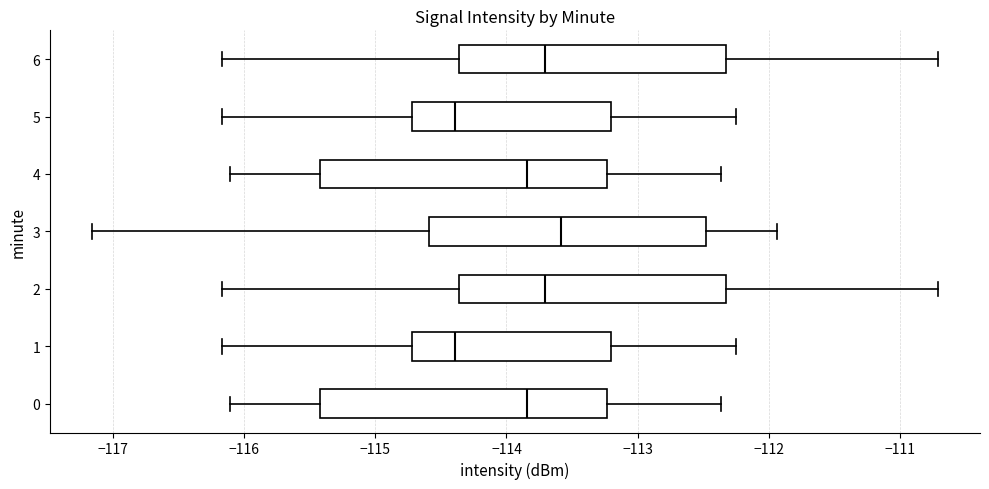

Where is the left edge of the box at y = 5 on the x-axis? The values are not printed on the chart, so give them approximately, as read against the axis.

-114.7